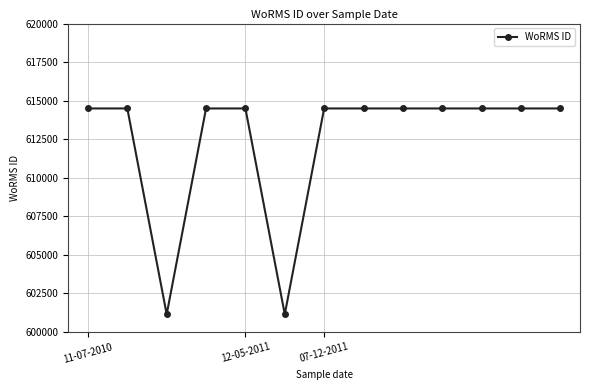

How many data points does each series have?

13